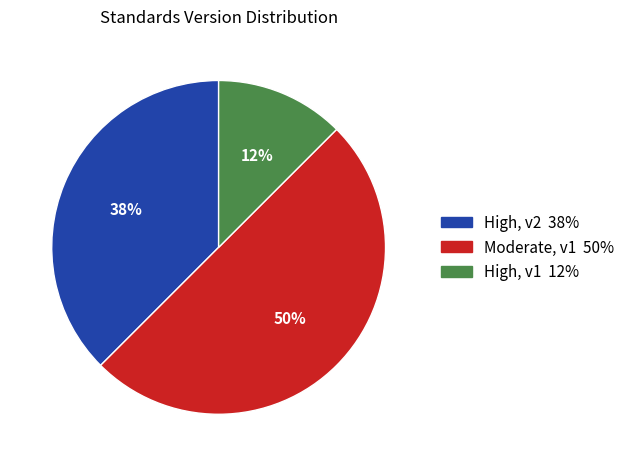

To the nearest percent, what is the average slice percentage?

33%